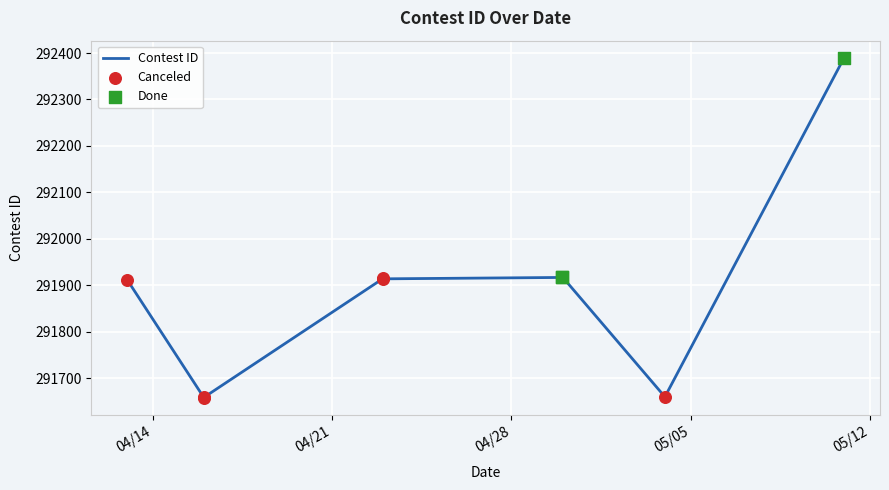

What is the change in value from 4/13/21 to 5/4/21?

-252